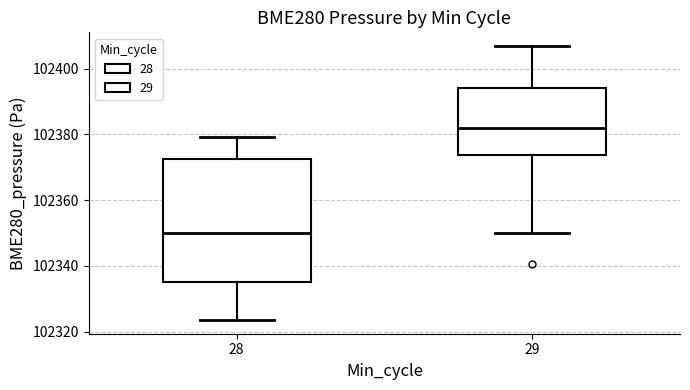

Which box is the tallest, from its lower edge to its upper edge?

28